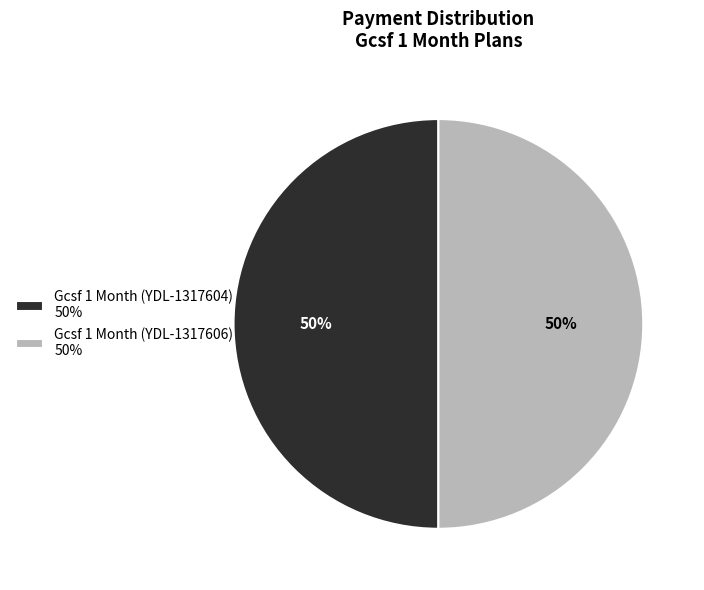

True or false: Gcsf 1 Month (YDL-1317606) 50% accounts for 50% of the total.

True